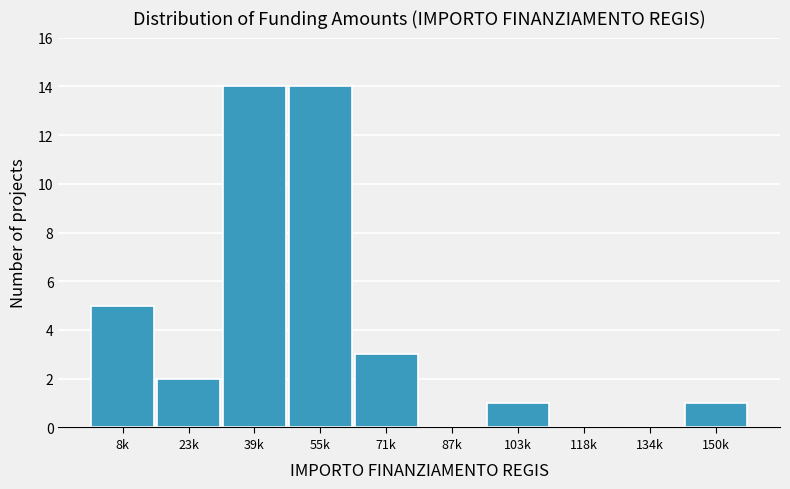

Reading left to right, list all the values displayed in this chart.

8k=5	23k=2	39k=14	55k=14	71k=3	87k=0	103k=1	118k=0	134k=0	150k=1